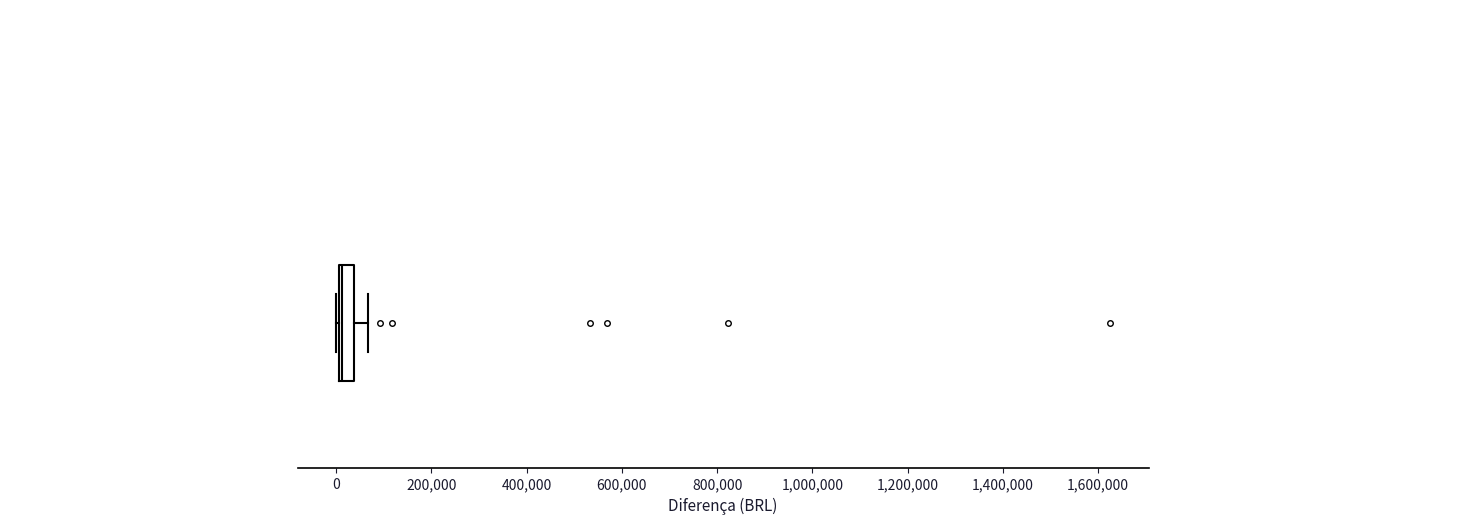

Transcribe this box plot: give where the median line is, the range the box spans, and where the two whiskers end, as read against the x-axis. The values are not printed on the chart, so give them approximately, as read against the axis.

median 20000, box 0 to 40000, whiskers 0 to 60000